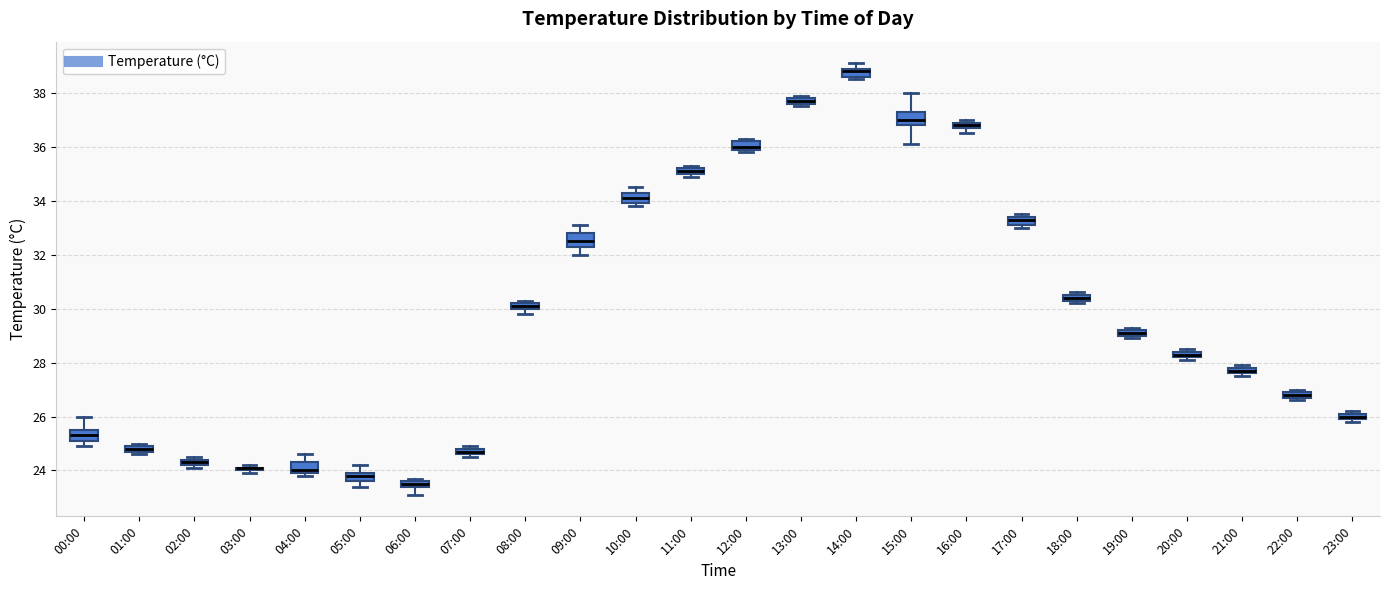

Where is the lower edge of the box for 19:00 on the y-axis? The values are not printed on the chart, so give them approximately, as read against the axis.

29.0